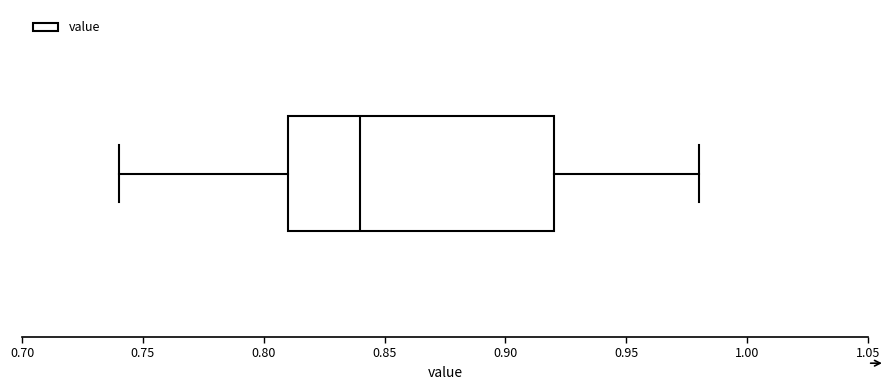

Transcribe this box plot: give where the median line is, the range the box spans, and where the two whiskers end, as read against the x-axis. The values are not printed on the chart, so give them approximately, as read against the axis.

median 0.84, box 0.81 to 0.92, whiskers 0.74 to 0.98